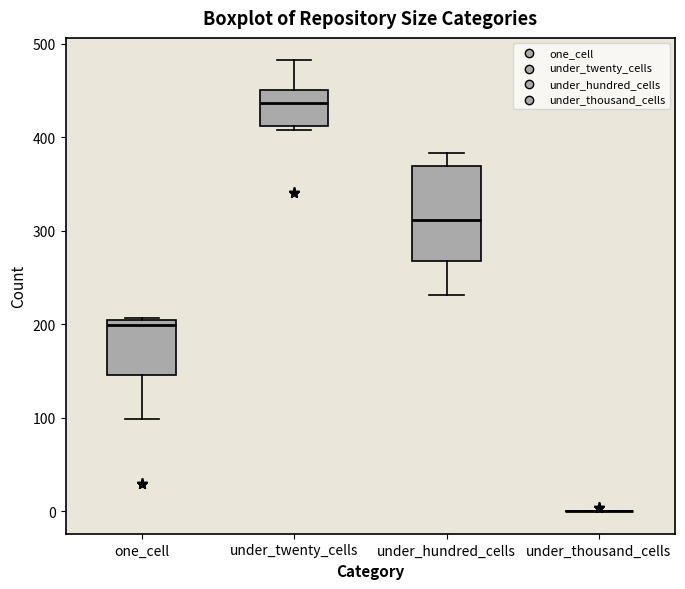

Where is the lower edge of the box for one_cell on the y-axis? The values are not printed on the chart, so give them approximately, as read against the axis.

150